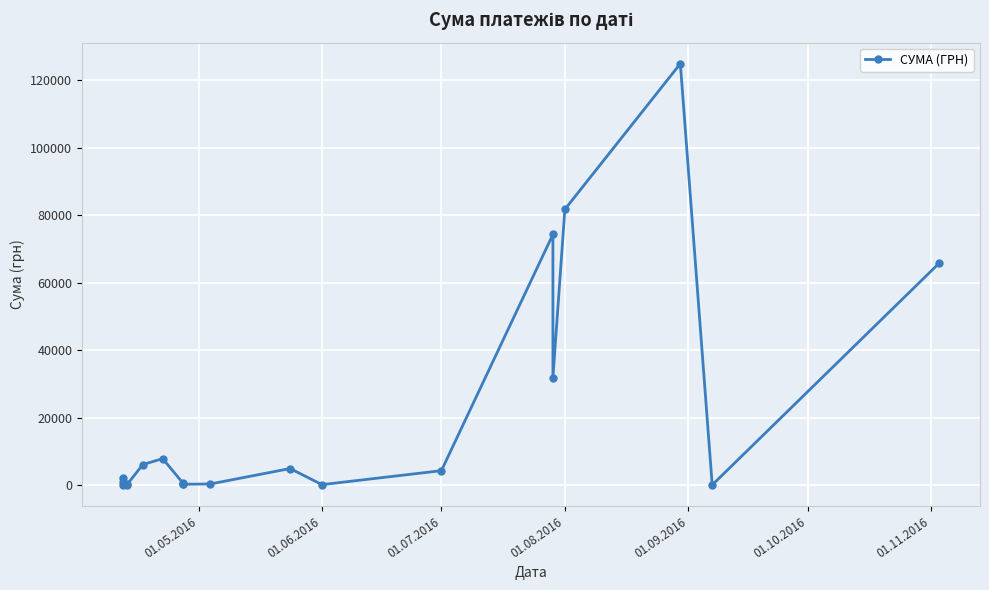

Reading left to right, transcribe all the data shown in this chart.

915.0	163.8	2100.0	264.6	115.7	6109.0	7889.8	764.1	452.8	297.0	378.0	4950.0	176.0	4320.0	74303.1	31844.2	81726.8	124904.8	84.5	65790.6